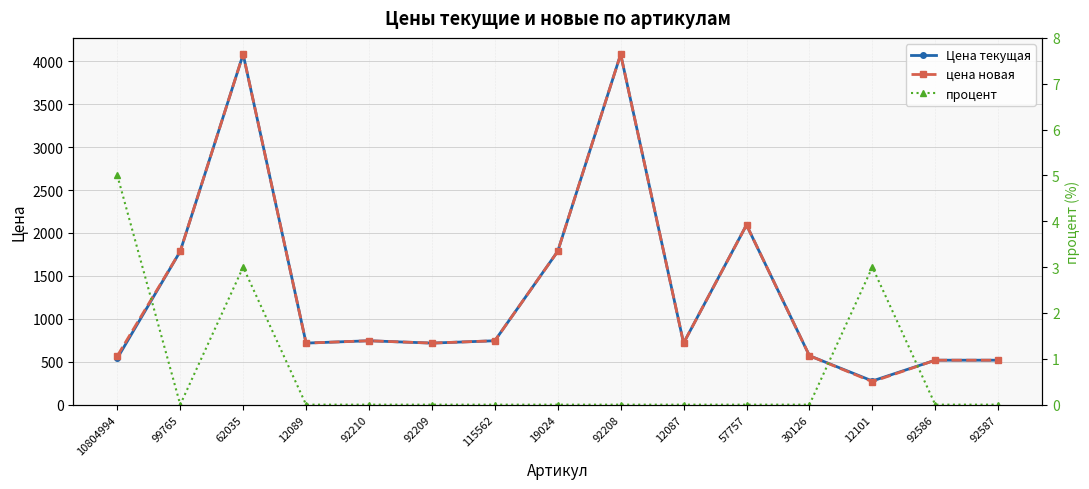

What is the highest value of the процент series?

5.0